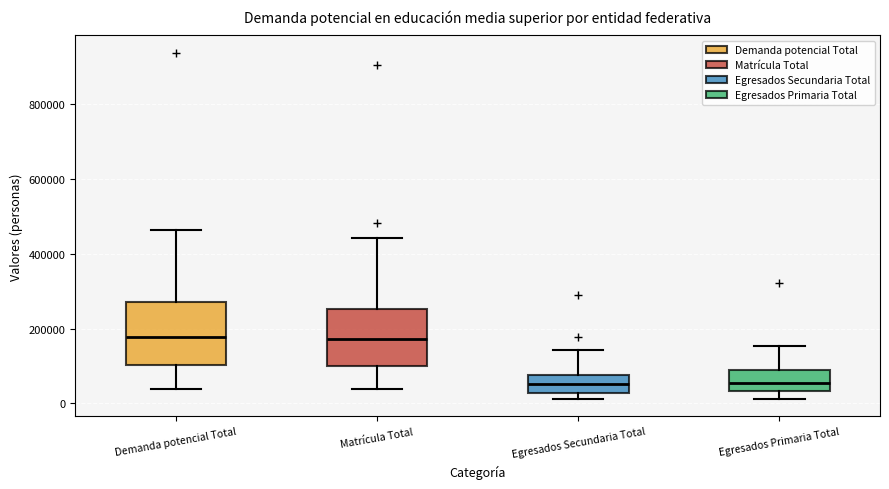

Reading left to right, read every box against the y-axis: the position of its median line, the range the box covers, and the ends of its whiskers. The values are not printed on the chart, so give them approximately, as read against the axis.

Demanda potencial Total: median 180000, box 100000 to 280000, whiskers 40000 to 460000
Matrícula Total: median 180000, box 100000 to 260000, whiskers 40000 to 440000
Egresados Secundaria Total: median 60000, box 20000 to 80000, whiskers 20000 (just below the box's lower edge) to 140000
Egresados Primaria Total: median 60000, box 40000 to 80000, whiskers 20000 to 160000